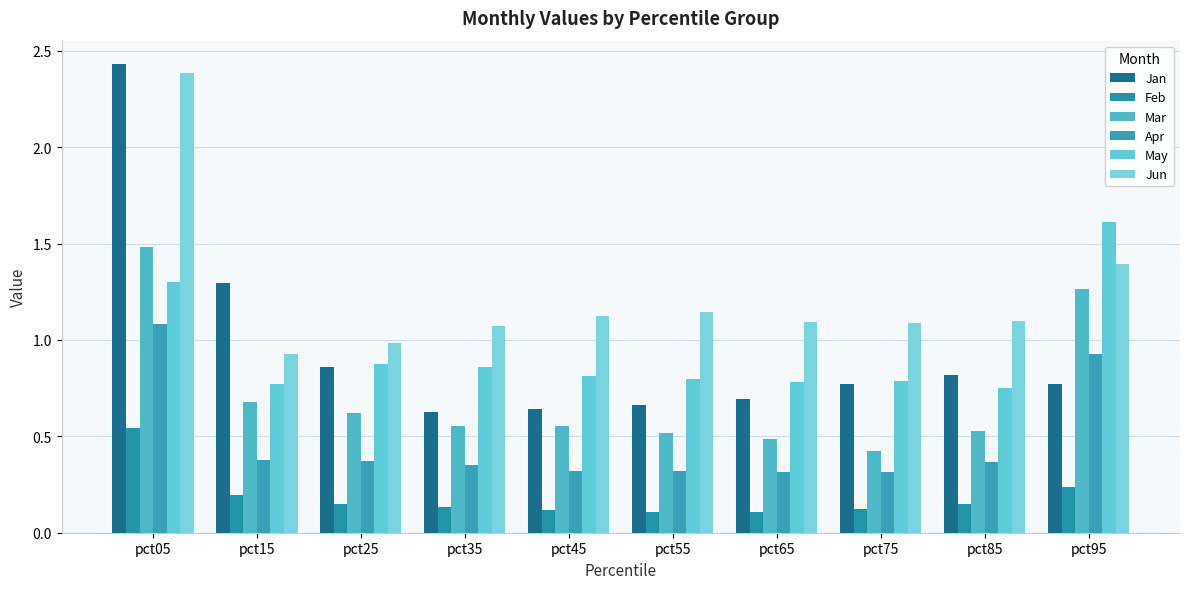

What is the difference between the maximum and minimum values in the Jan series?

1.8